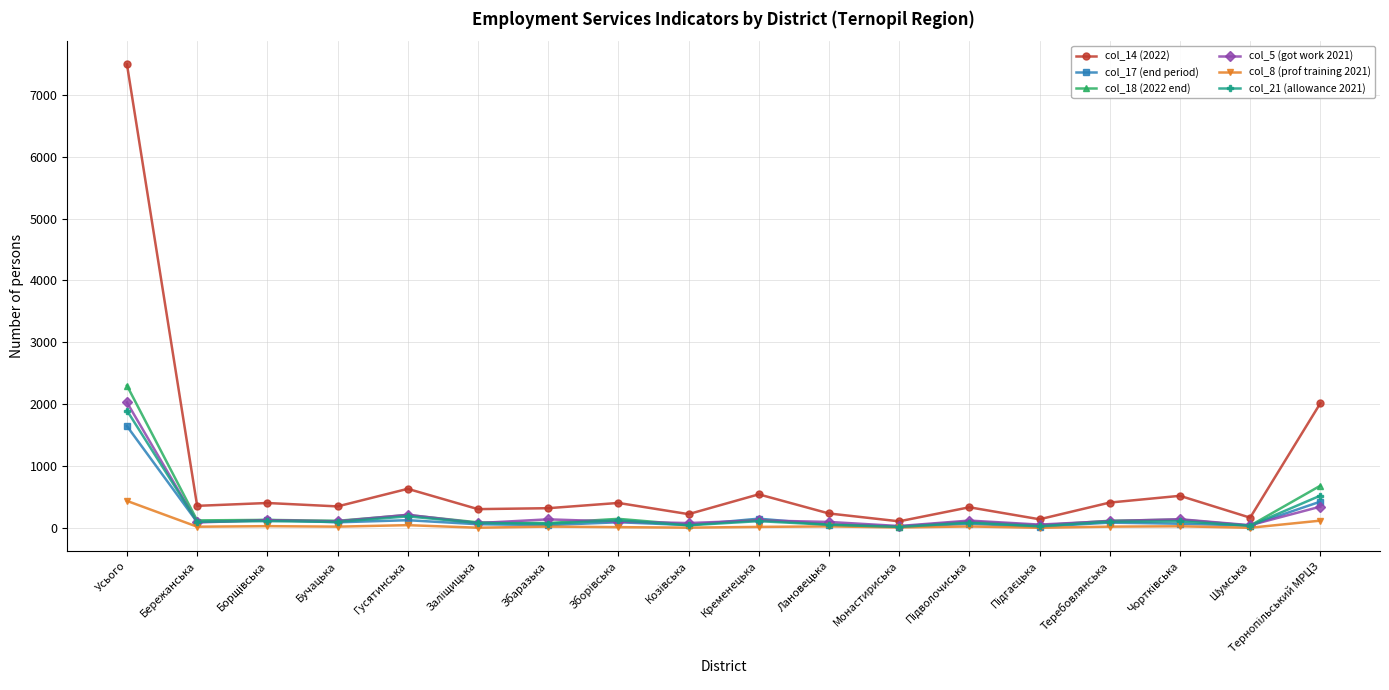

Which series changed the most between Монастириська and Теребовлянська?

col_14 (2022)